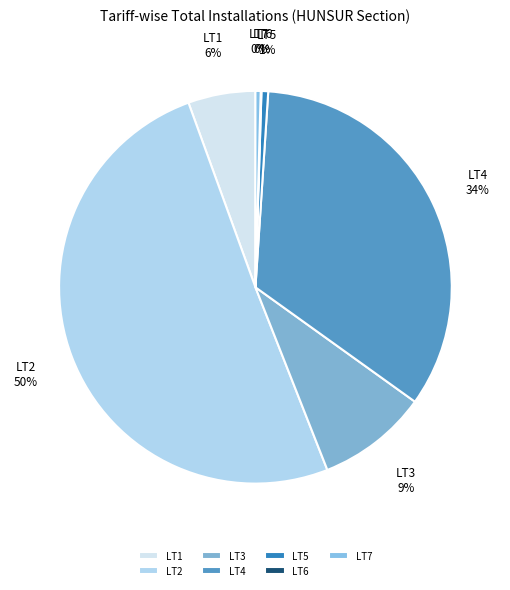

What is the majority slice?

LT2